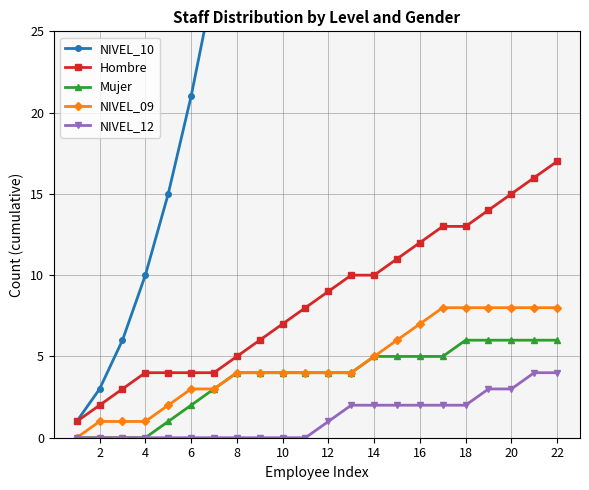

What is the highest value of the Hombre series?

17